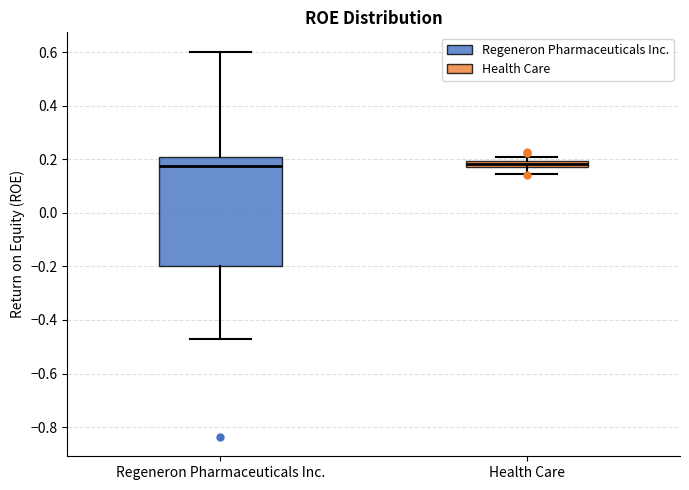

Where is the lower edge of the box for Health Care on the y-axis? The values are not printed on the chart, so give them approximately, as read against the axis.

0.18